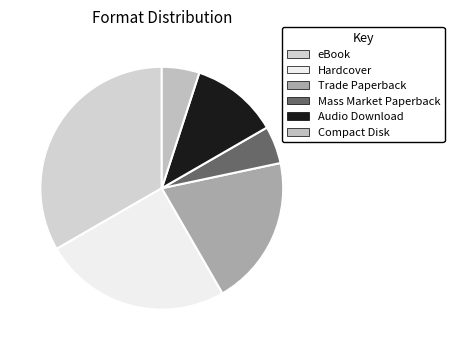

Rank the categories by value from lowest to highest.

Mass Market Paperback, Compact Disk, Audio Download, Trade Paperback, Hardcover, eBook